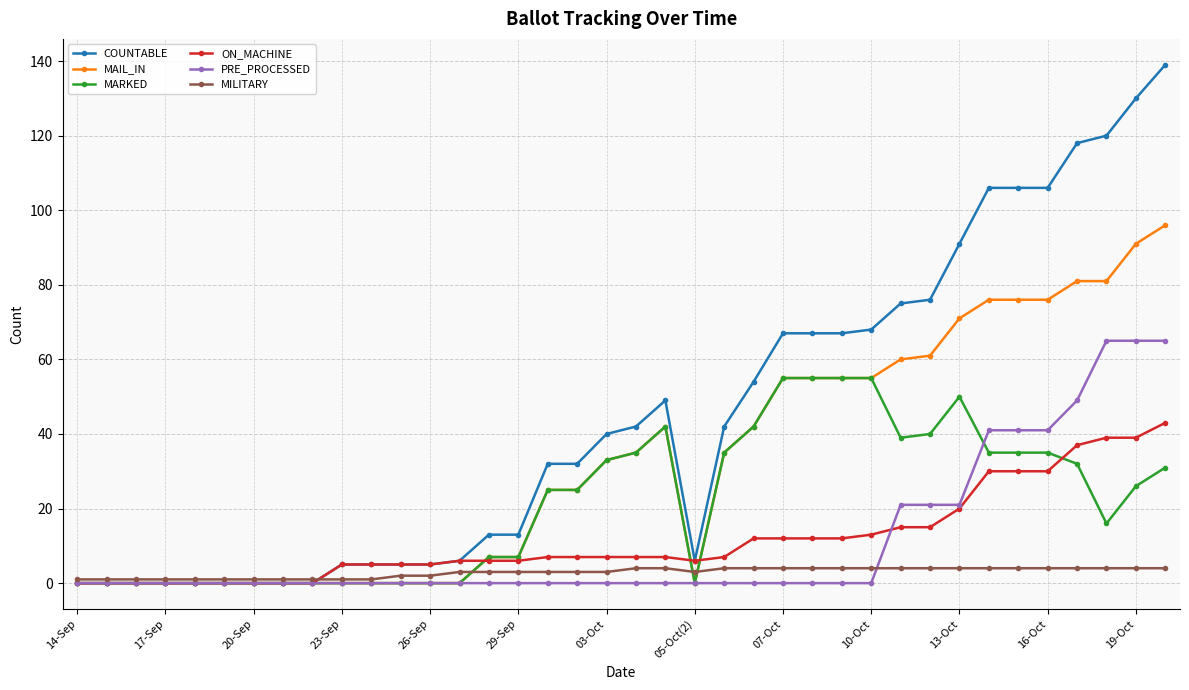

True or false: MARKED has more than 1 interior local peaks.

True